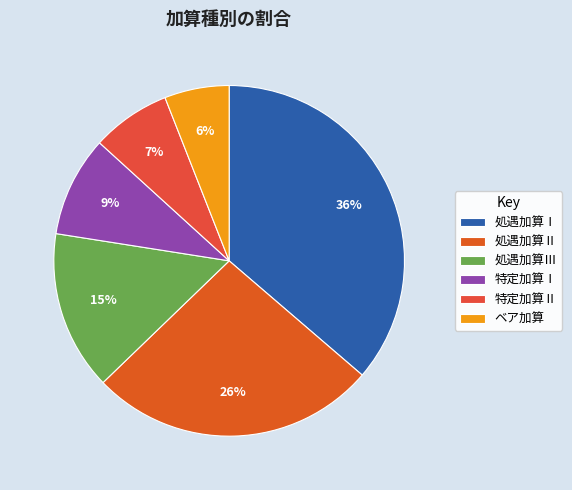

How much of the chart is everything except 処遇加算Ⅰ?

63.7%